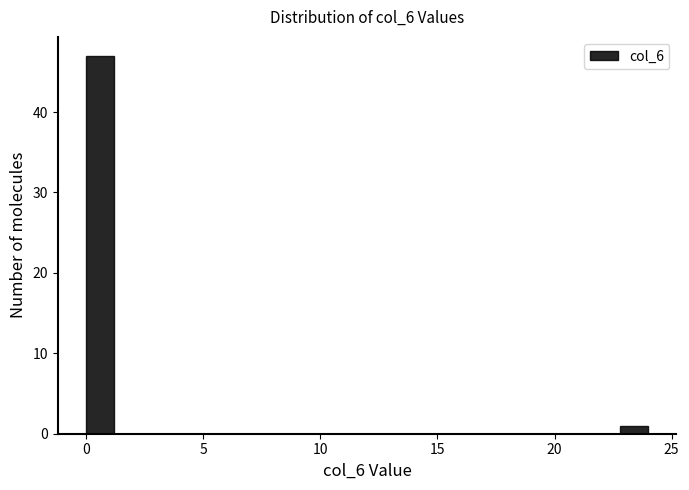

Read against the x-axis, roughly where is the centre of the tallest bar?

0.5